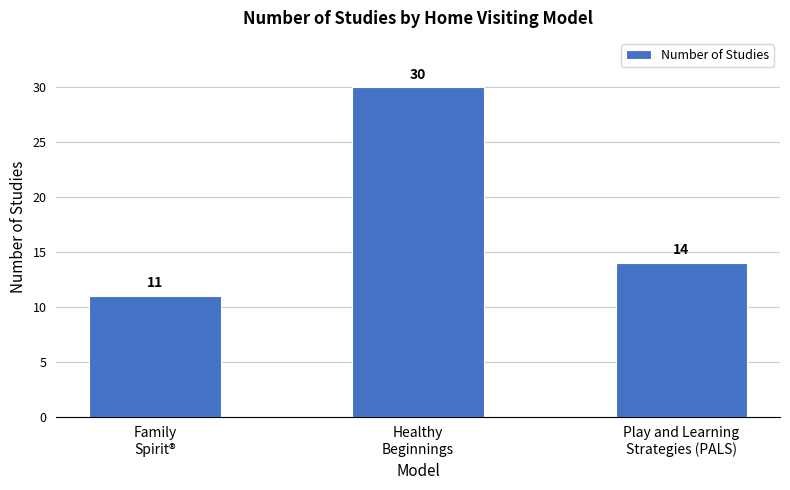

Reading left to right, transcribe all the data shown in this chart.

11	30	14